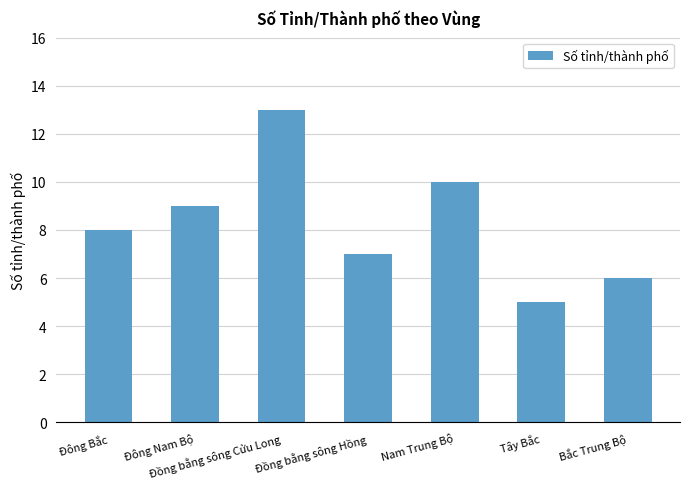

Rank the categories by value from highest to lowest.

Đồng bằng sông Cửu Long, Nam Trung Bộ, Đông Nam Bộ, Đông Bắc, Đồng bằng sông Hồng, Bắc Trung Bộ, Tây Bắc